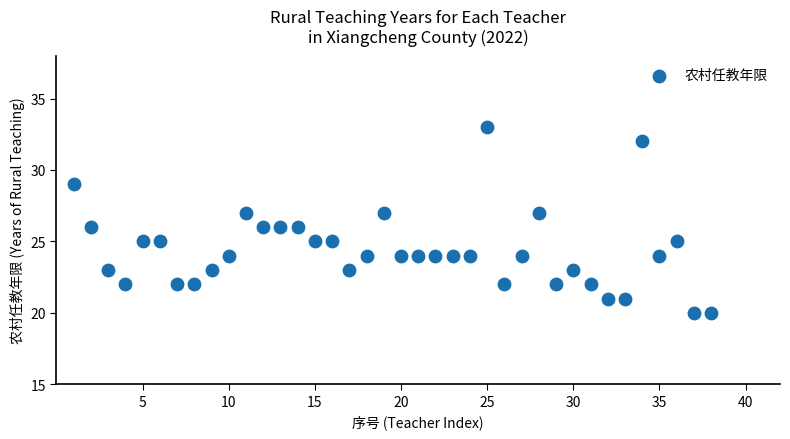

What is the range of X values (max minus min)?

37